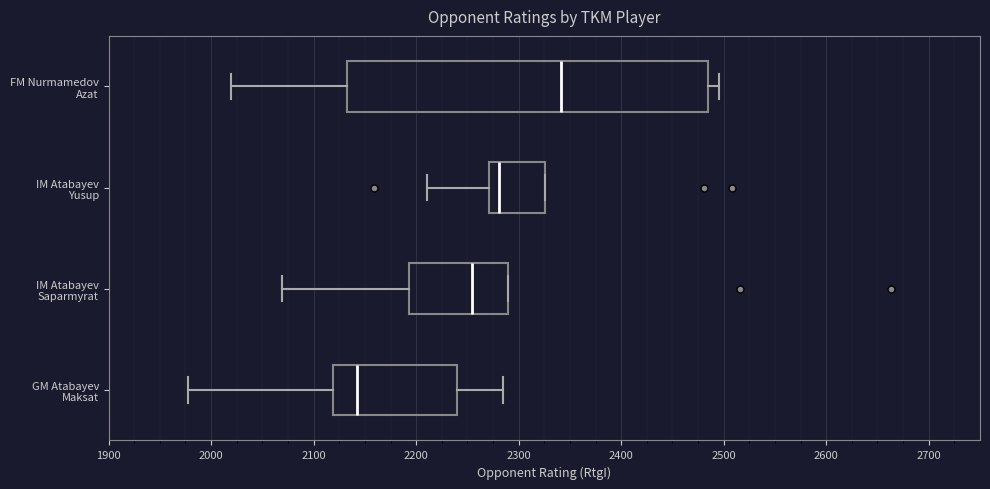

Which box is the widest, from its left edge to its right edge?

FM Nurmamedov Azat